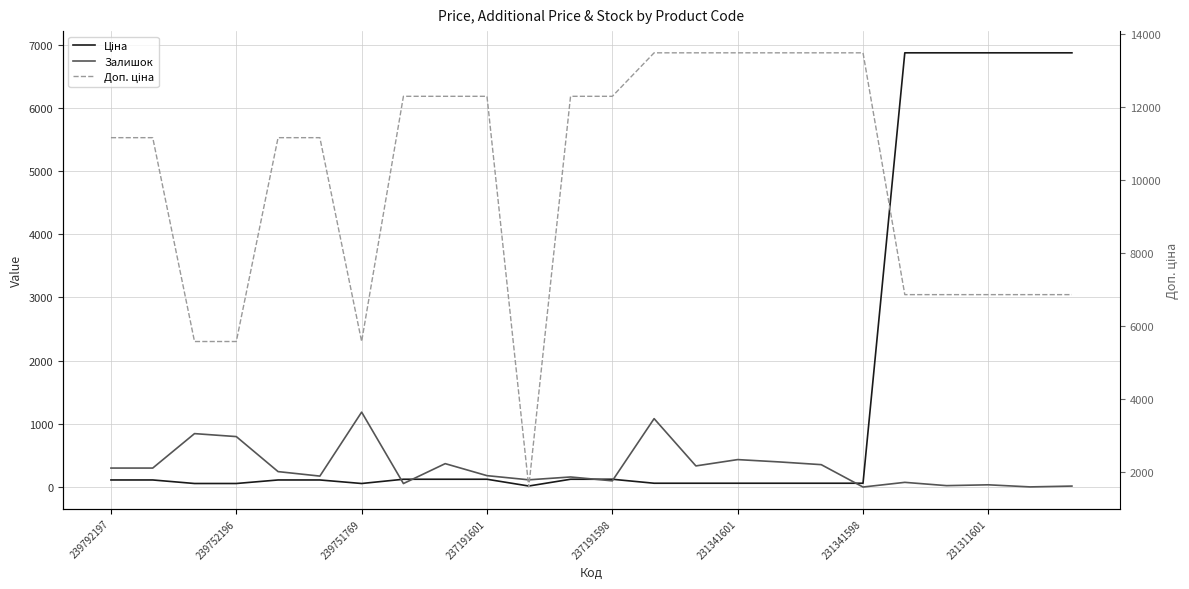

At how many categories does at least one series exceed 10883?

15